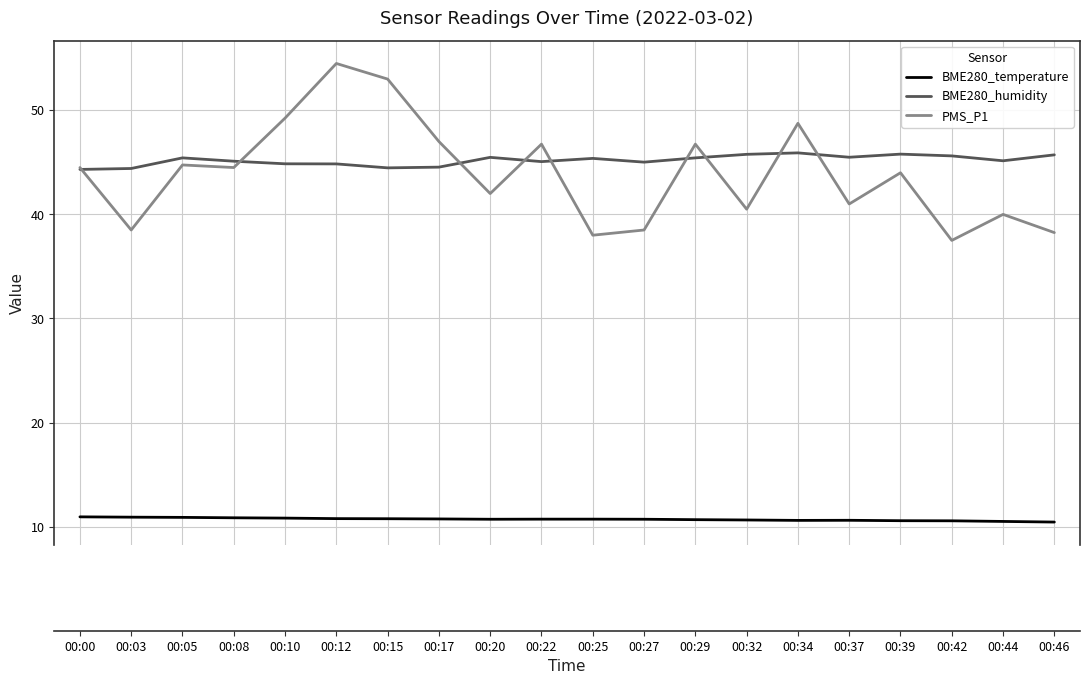

Between 00:15 and 00:17, which series saw the biggest shift?

PMS_P1